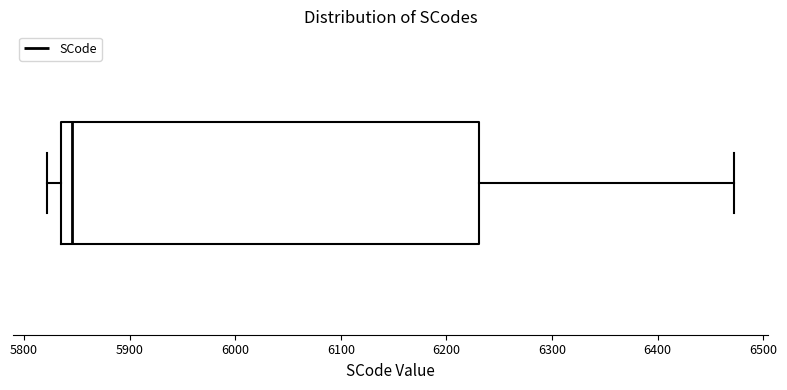

Read this box plot against the x-axis: the position of the median line, the range covered by the box, and the ends of both whiskers. The values are not printed on the chart, so give them approximately, as read against the axis.

median 5850, box 5840 to 6230, whiskers 5820 to 6470